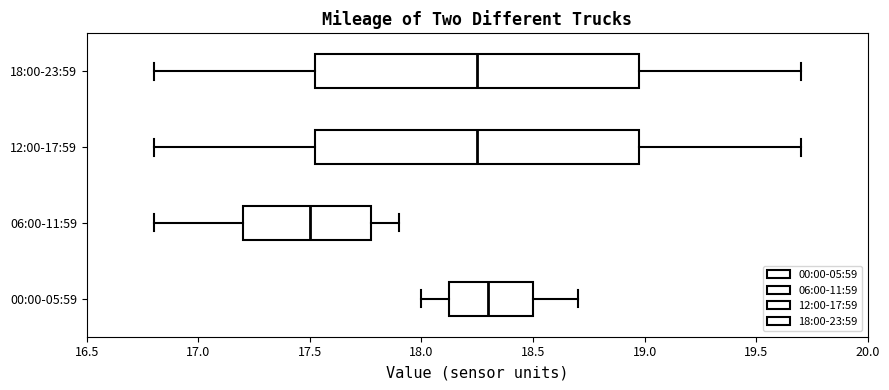

Reading bottom to top, read every box against the x-axis: the position of its median line, the range the box covers, and the ends of its whiskers. The values are not printed on the chart, so give them approximately, as read against the axis.

00:00-05:59: median 18.30, box 18.15 to 18.50, whiskers 18.00 to 18.70
06:00-11:59: median 17.50, box 17.20 to 17.80, whiskers 16.80 to 17.90
12:00-17:59: median 18.25, box 17.55 to 19.00, whiskers 16.80 to 19.70
18:00-23:59: median 18.25, box 17.55 to 19.00, whiskers 16.80 to 19.70